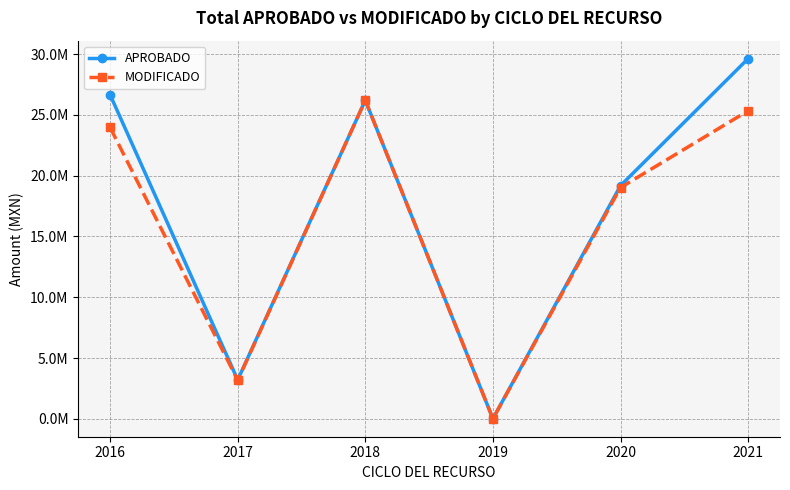

Reading left to right, transcribe all the data shown in this chart.

APROBADO: 26662340.2	3200000.0	26204094.5	4517.1	19181539.8	29632103.8
MODIFICADO: 23971917.7	3163414.0	26202973.7	4517.1	19025401.5	25341099.8